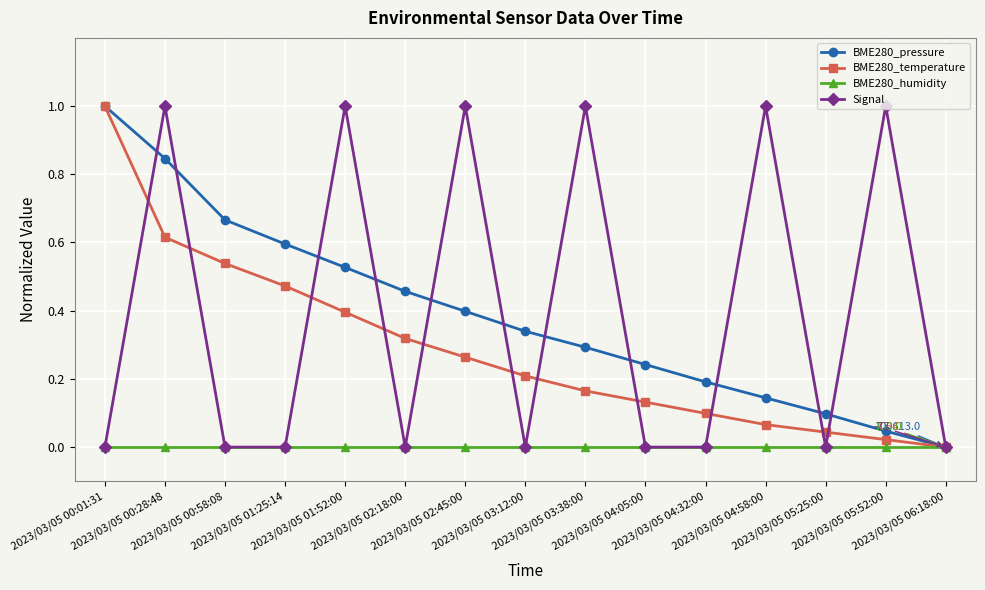

Count the Signal values in the range 0 to 1.

15